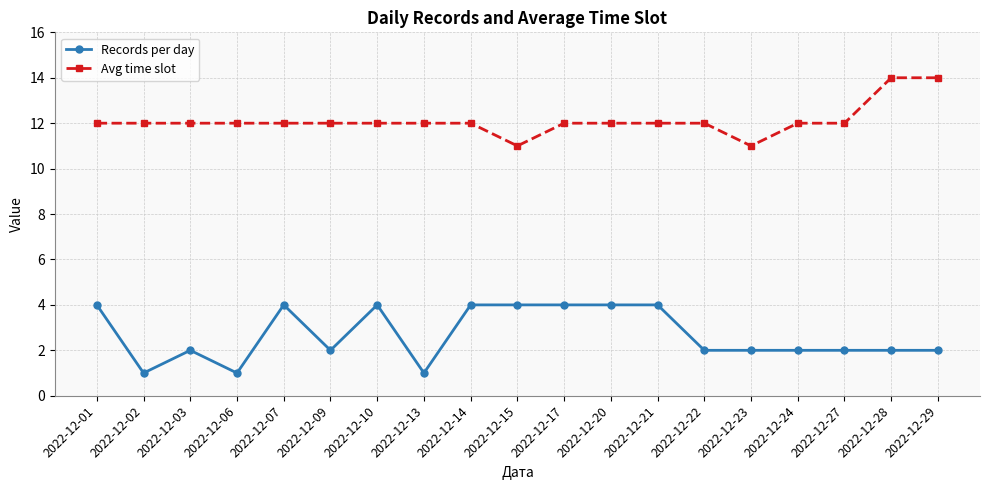

What is the total value across all series at 2022-12-02?

13